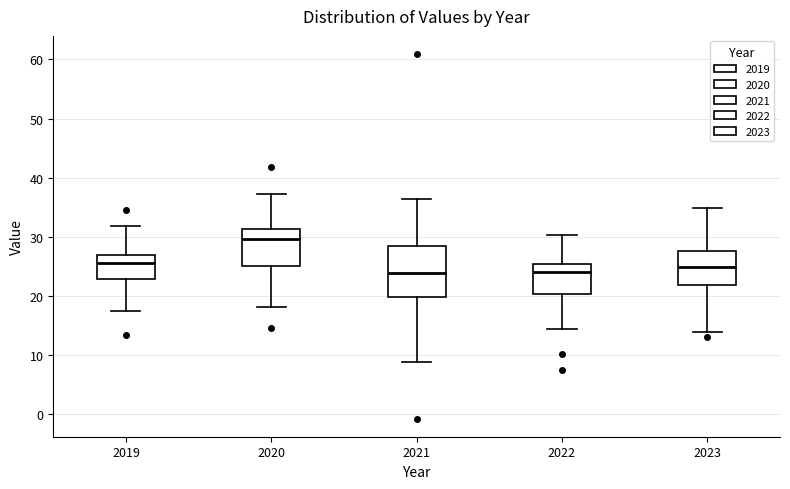

Where does the upper whisker of the box at x = 2023 end on the y-axis? The values are not printed on the chart, so give them approximately, as read against the axis.

35